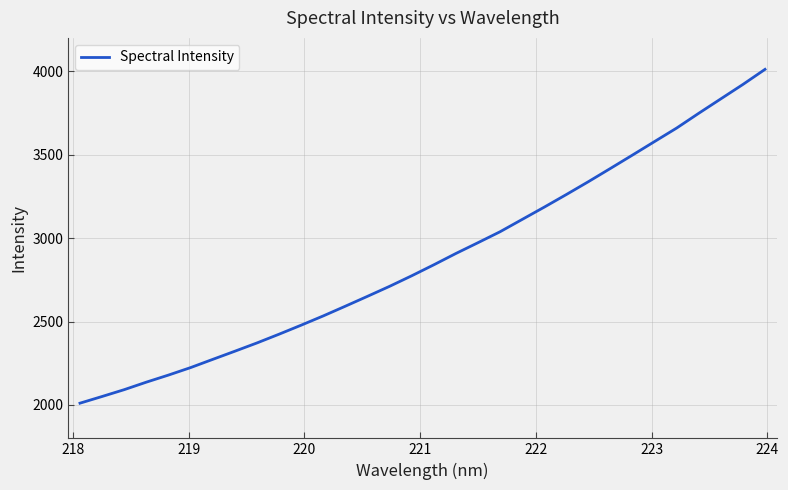

What is the maximum value shown in the chart?

4011.4